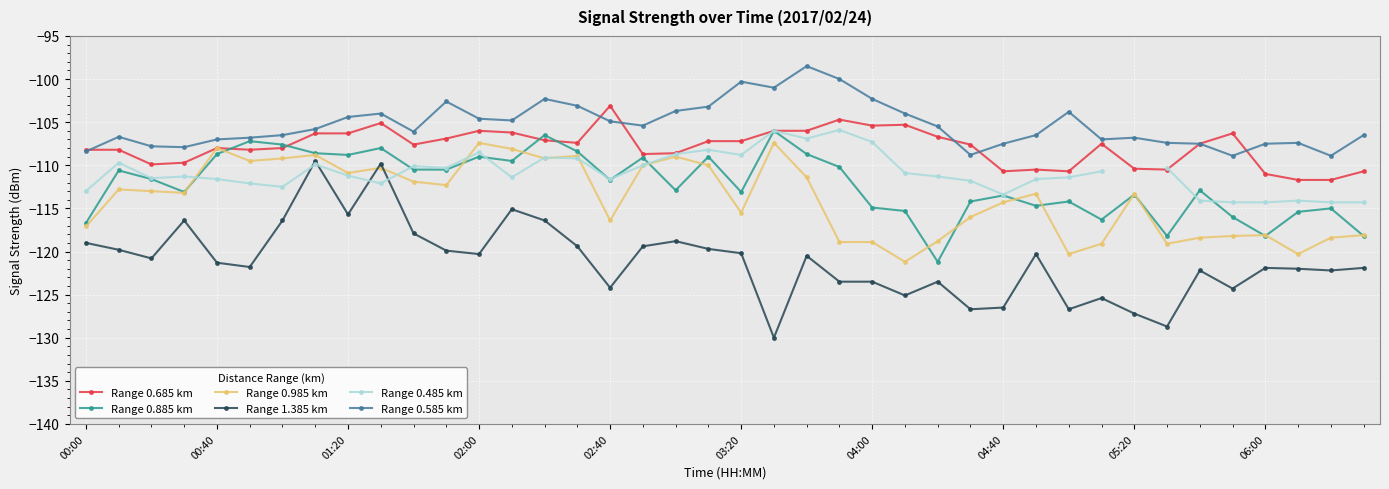

What is the minimum value for Range 0.985 km?

-121.2